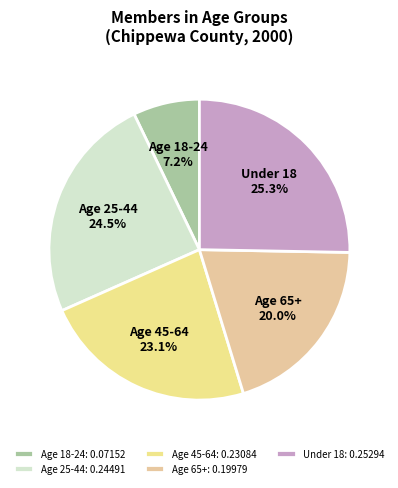

Is Age 65+ the majority of the pie?

No